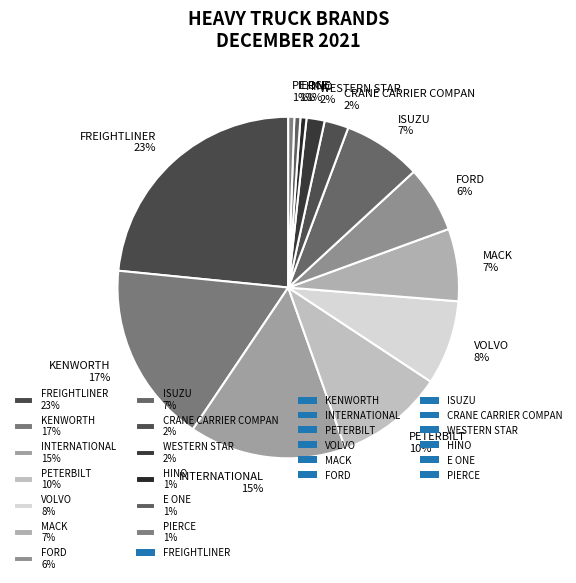

Is WESTERN STAR 2% the majority of the pie?

No